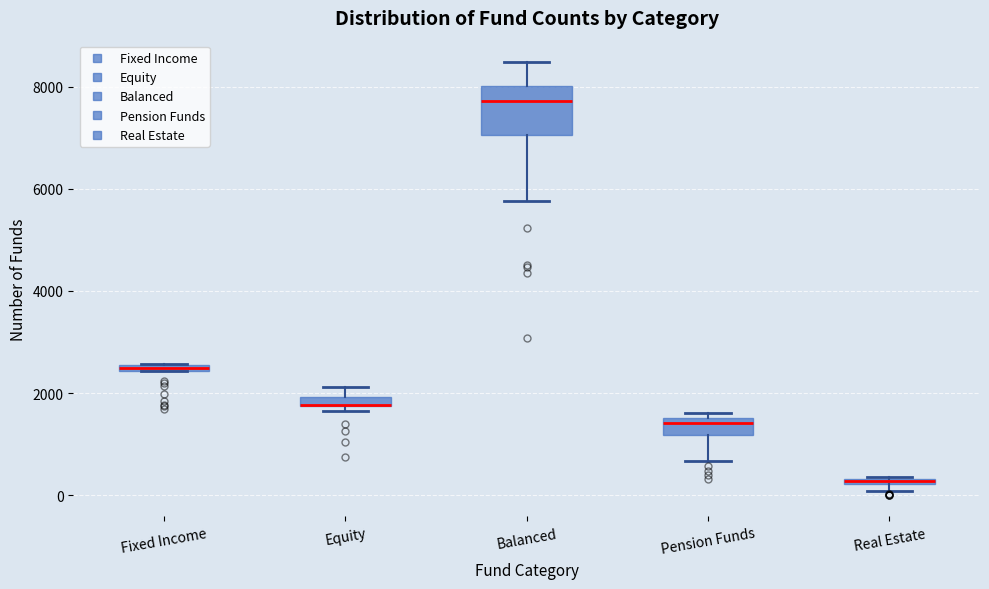

Which box is the tallest, from its lower edge to its upper edge?

Balanced